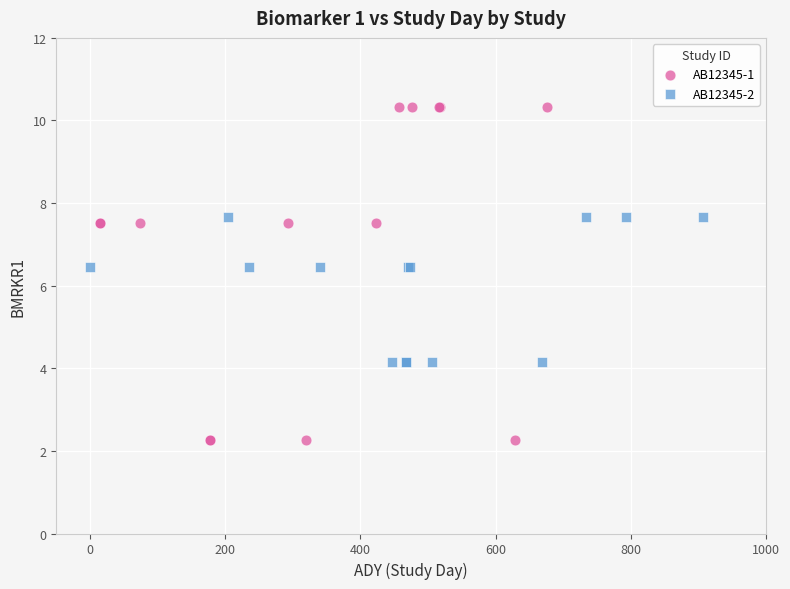

Which series reaches the minimum Y coordinate?

AB12345-1